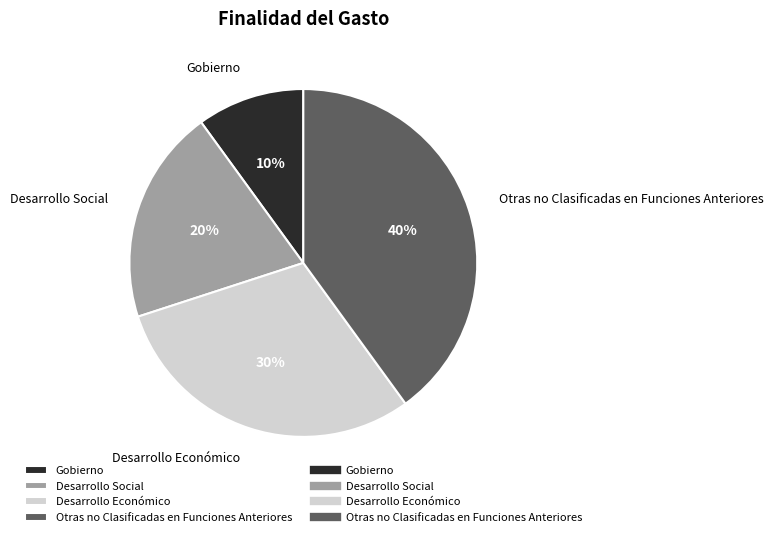

To the nearest percent, what is the combined percentage of Desarrollo Económico and Gobierno?

40%